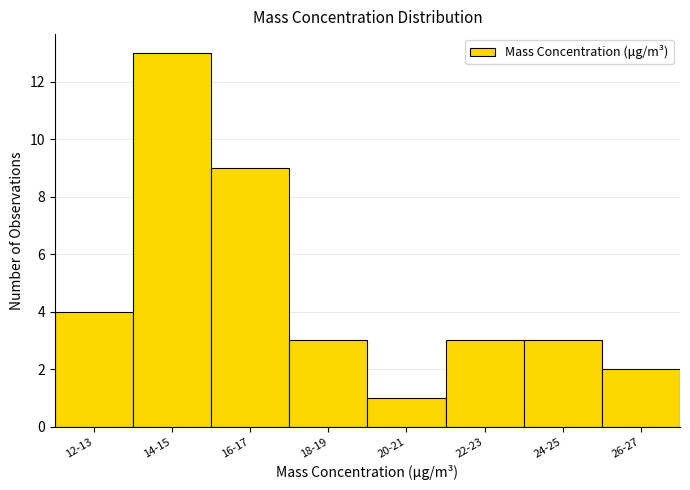

Reading right to left, list all the values displayed in this chart.

26-27=2	24-25=3	22-23=3	20-21=1	18-19=3	16-17=9	14-15=13	12-13=4